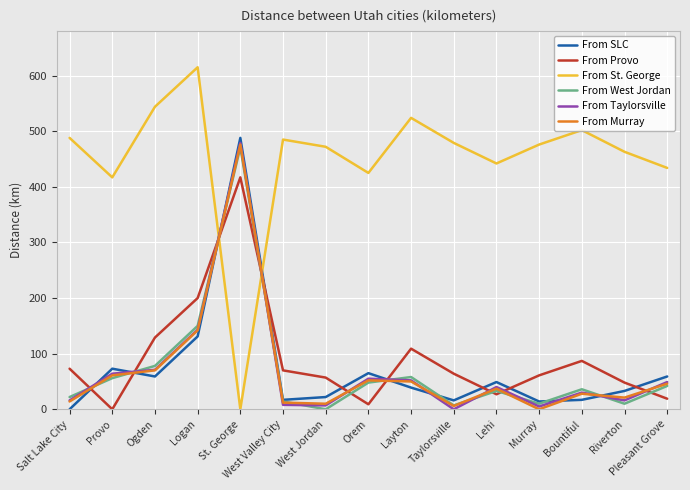

True or false: From Murray has a value of 14 at Salt Lake City.

True